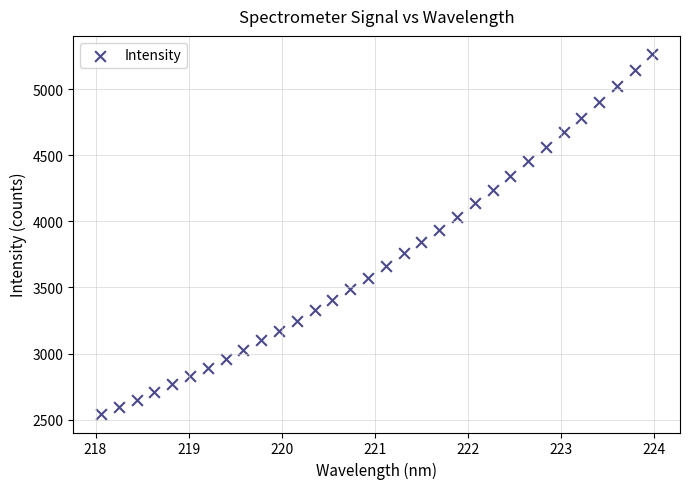

What is the range of Y values (max minus min)?

2725.8